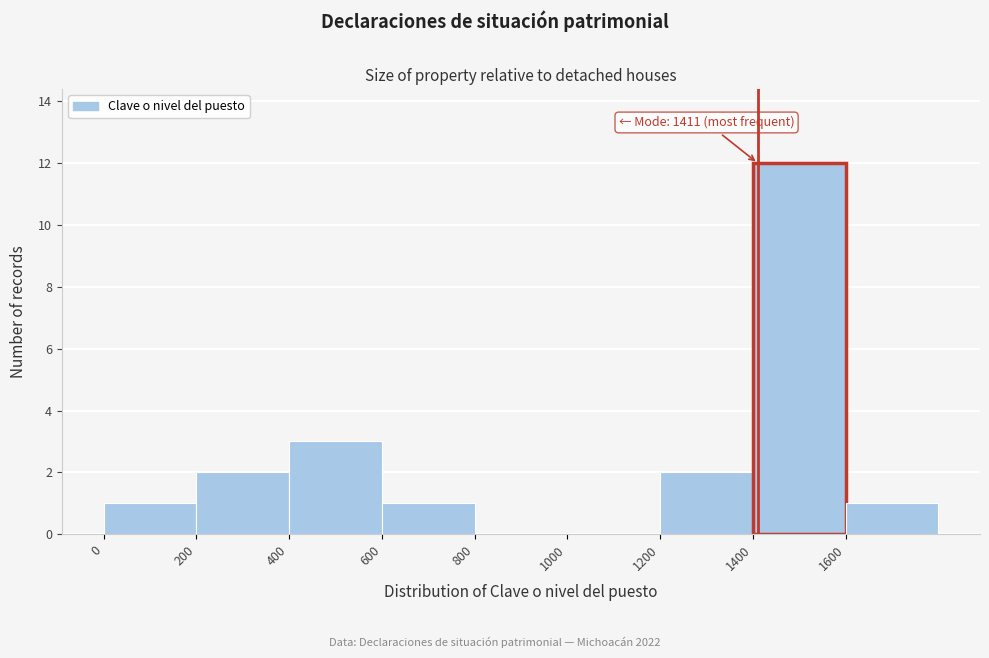

Which range on the x-axis has the tallest bar?

1400 to 1600